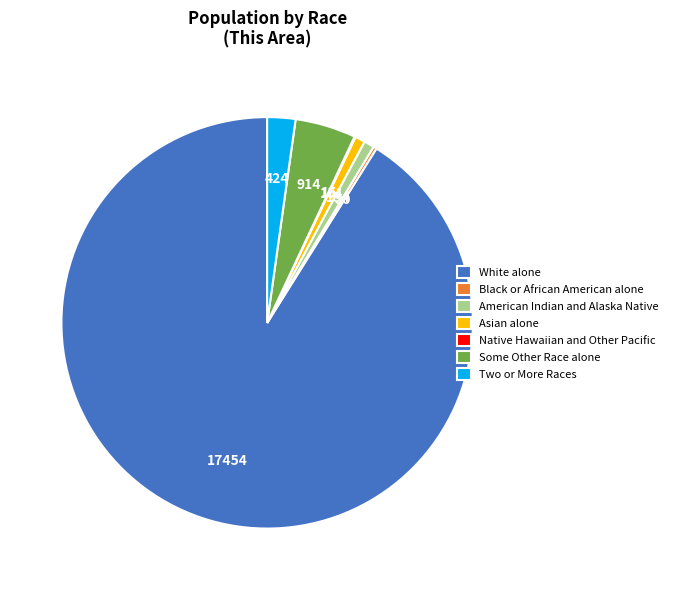

Is the sum of Asian alone and American Indian and Alaska Native greater than half?

No